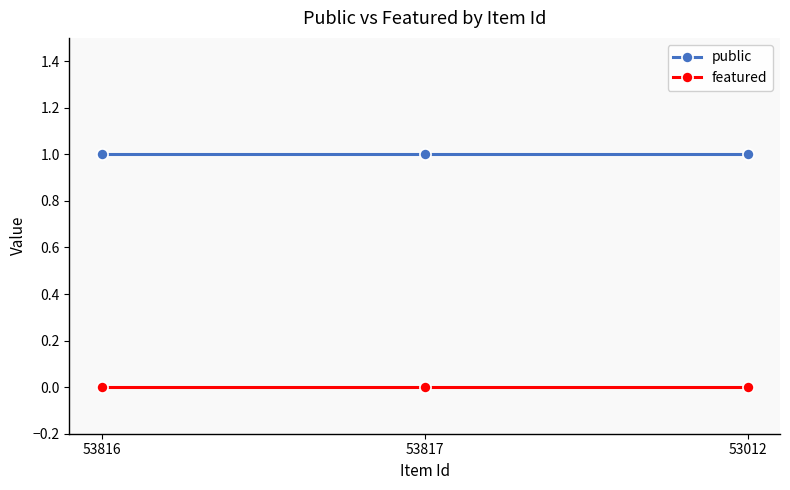

Rank the series by their average value, from lowest to highest.

featured, public